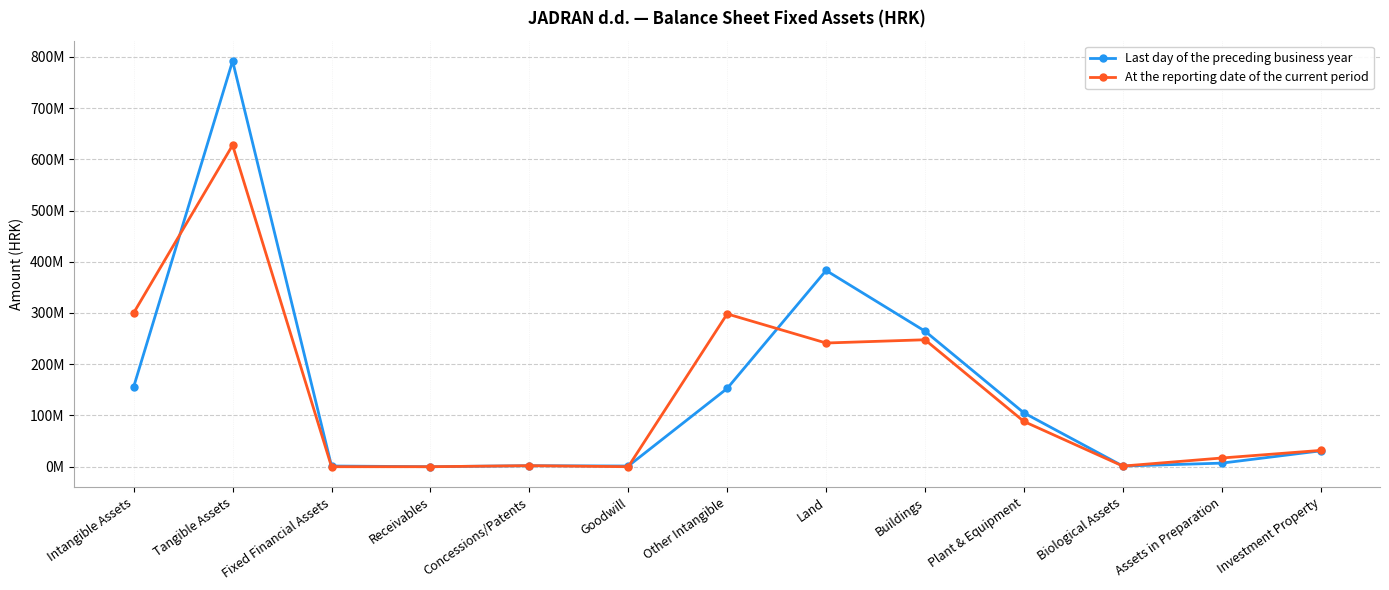

The At the reporting date of the current period series shows 241416456 at Land. True or false?

True